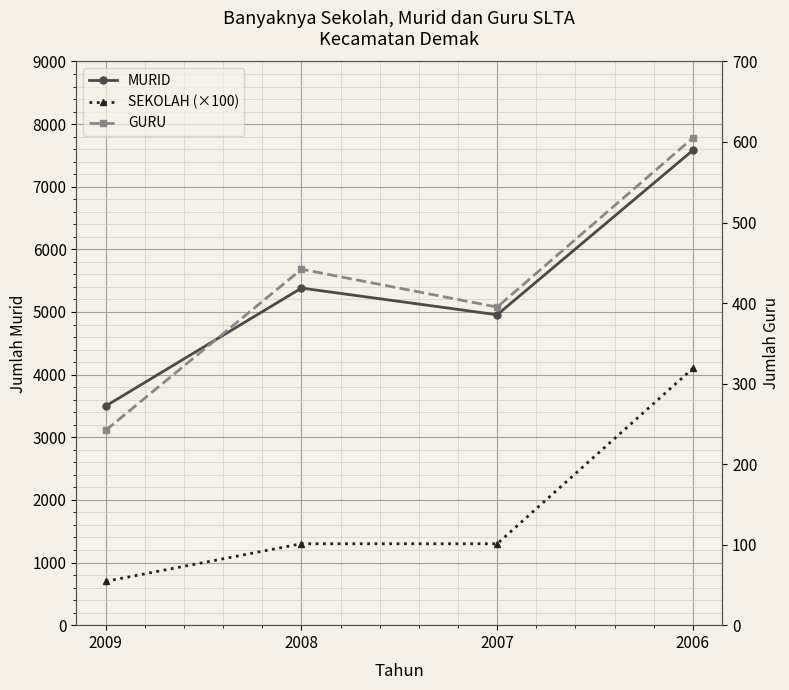

True or false: SEKOLAH (×100) and MURID intersect in this chart.

False